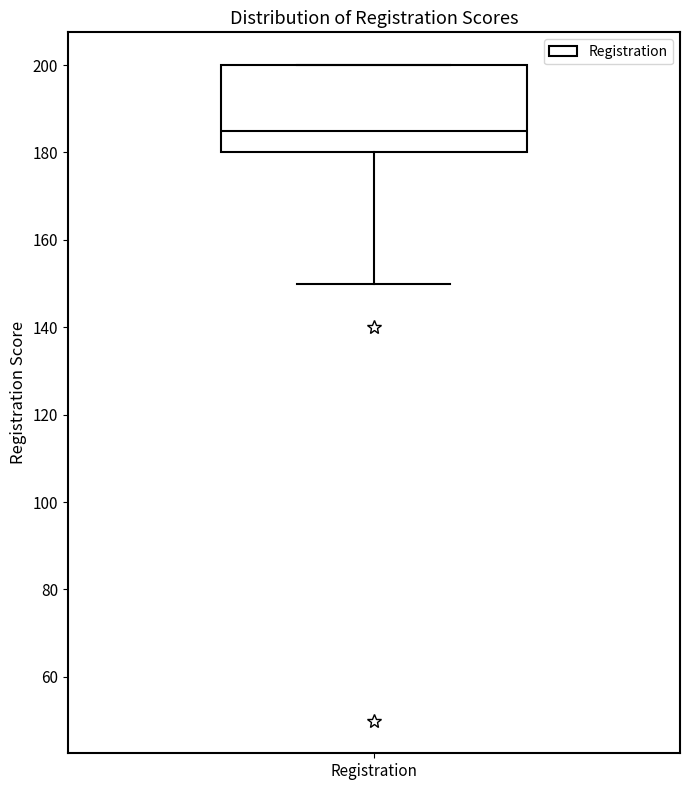

Read this box plot against the y-axis: the position of the median line, the range covered by the box, and the ends of both whiskers. The values are not printed on the chart, so give them approximately, as read against the axis.

median 186, box 180 to 200, whiskers 150 to 200